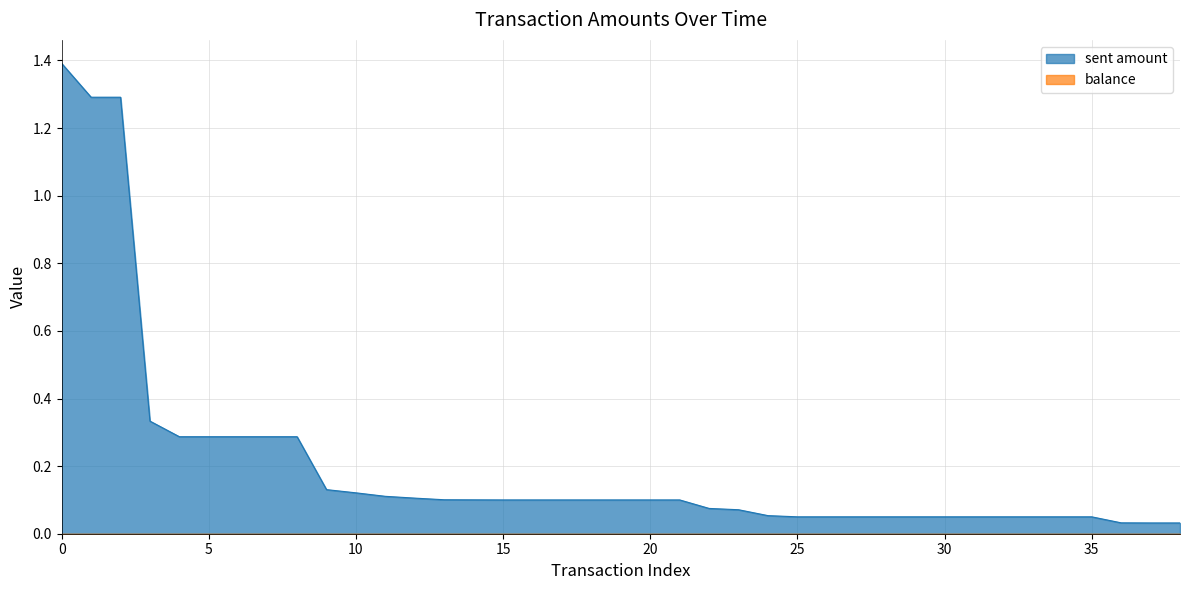

What is the maximum value shown in the chart?

1.4